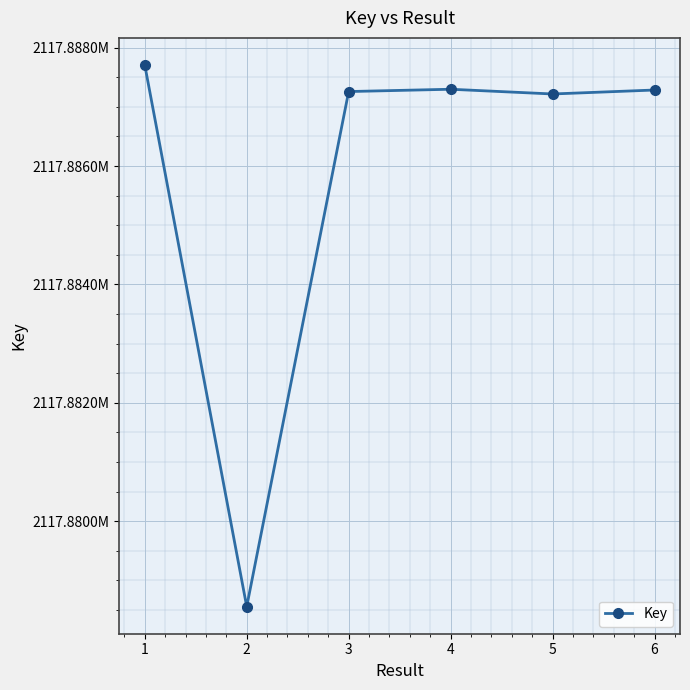

Where is the first local minimum?

2